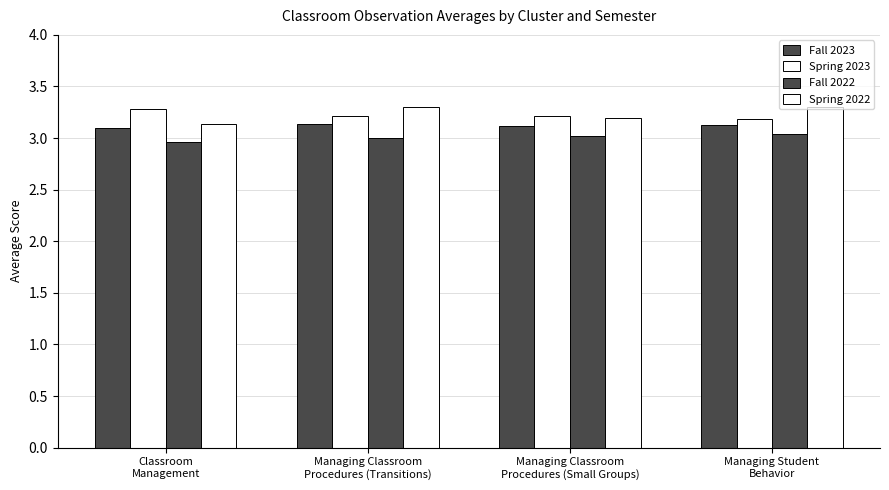

Does the chart contain any negative values?

No